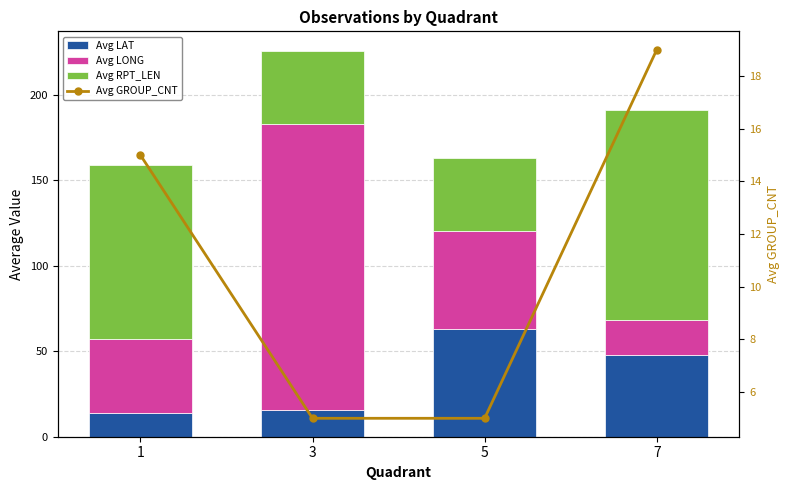

Which category has the lowest value across all series?

3